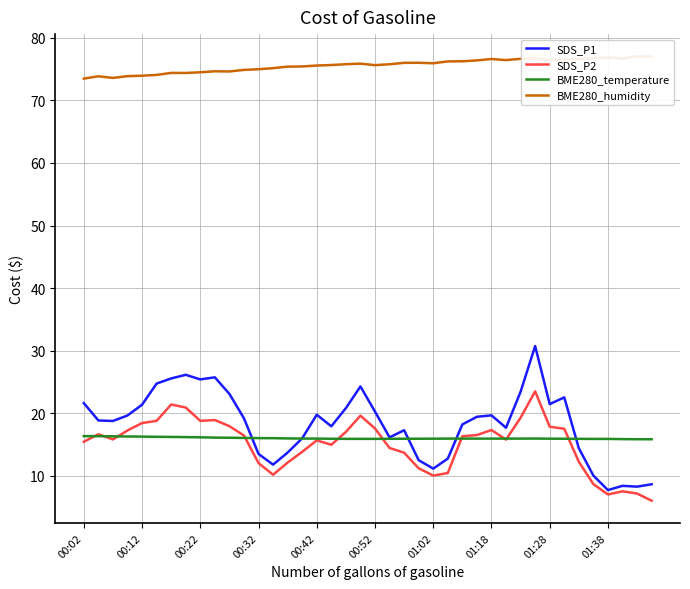

What are all the series names shown in the legend?

SDS_P1, SDS_P2, BME280_temperature, BME280_humidity